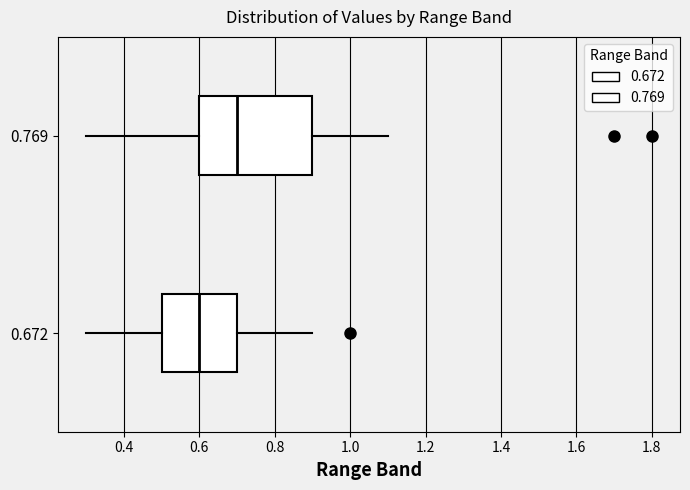

Which box has the furthest to the right median line?

0.769